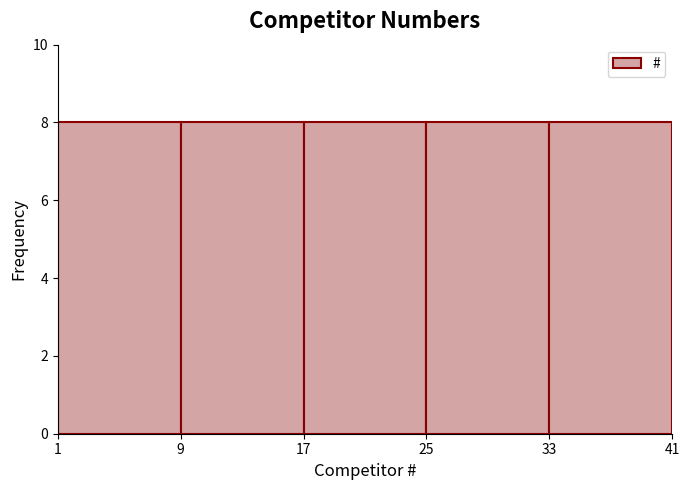

What is the height of the bar covering 1 to 9 on the x-axis? The values are not printed on the chart, so give them approximately, as read against the axis.

8